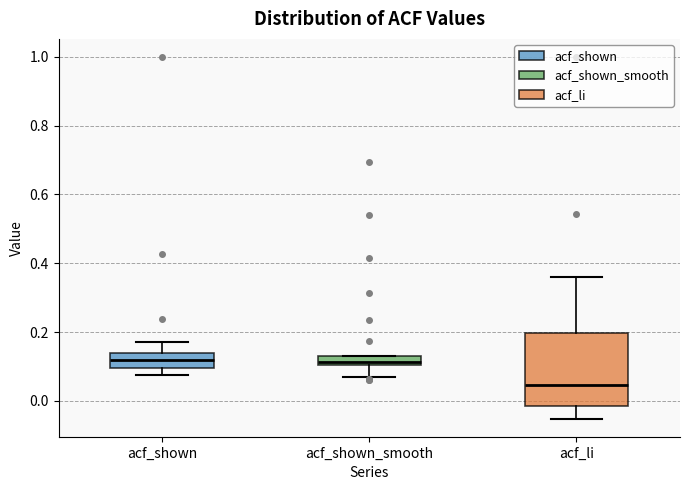

Which box is the tallest, from its lower edge to its upper edge?

acf_li